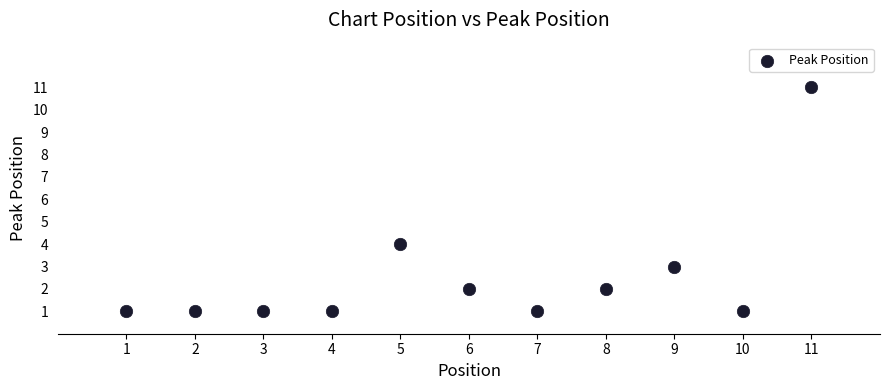

What Y value in the scatter plot is closest to 6?

4